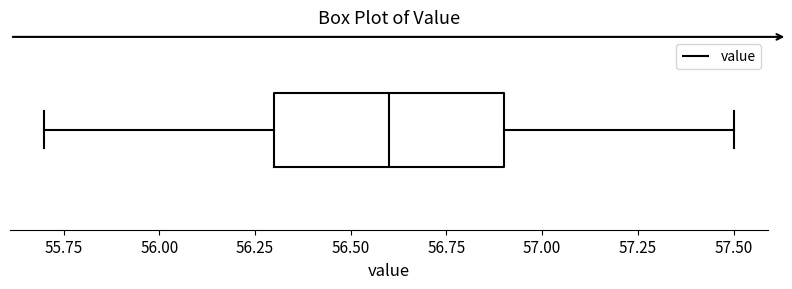

Where does the median line of the box sit on the x-axis? The values are not printed on the chart, so give them approximately, as read against the axis.

56.6